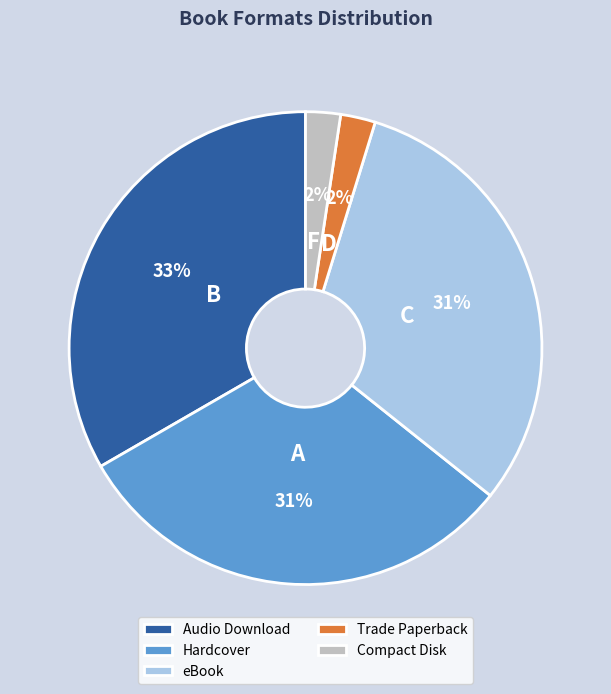

What is the ratio of the value at eBook to the value at Hardcover?

1.0